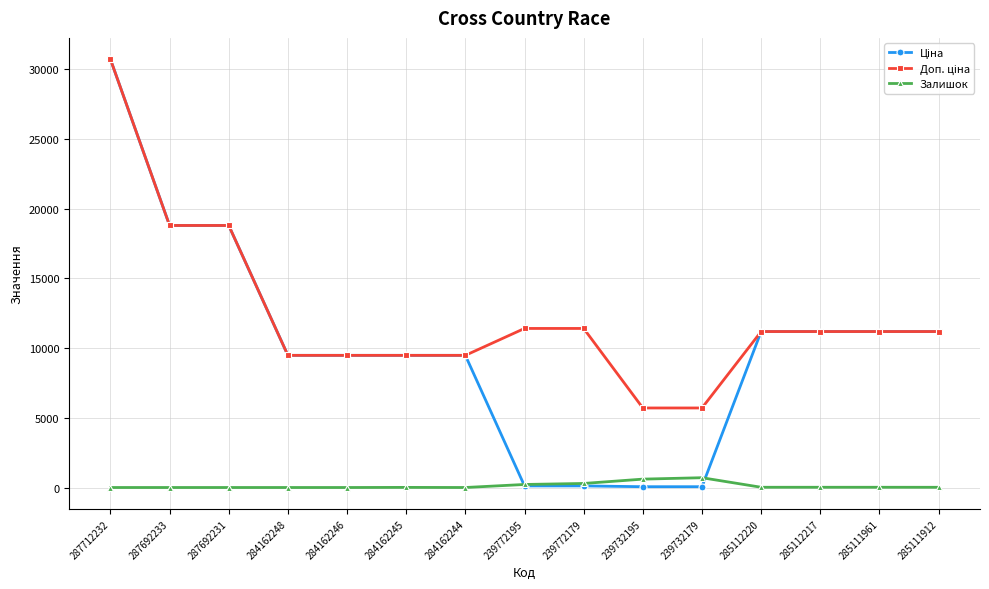

At how many categories does at least one series exceed 8669?

13